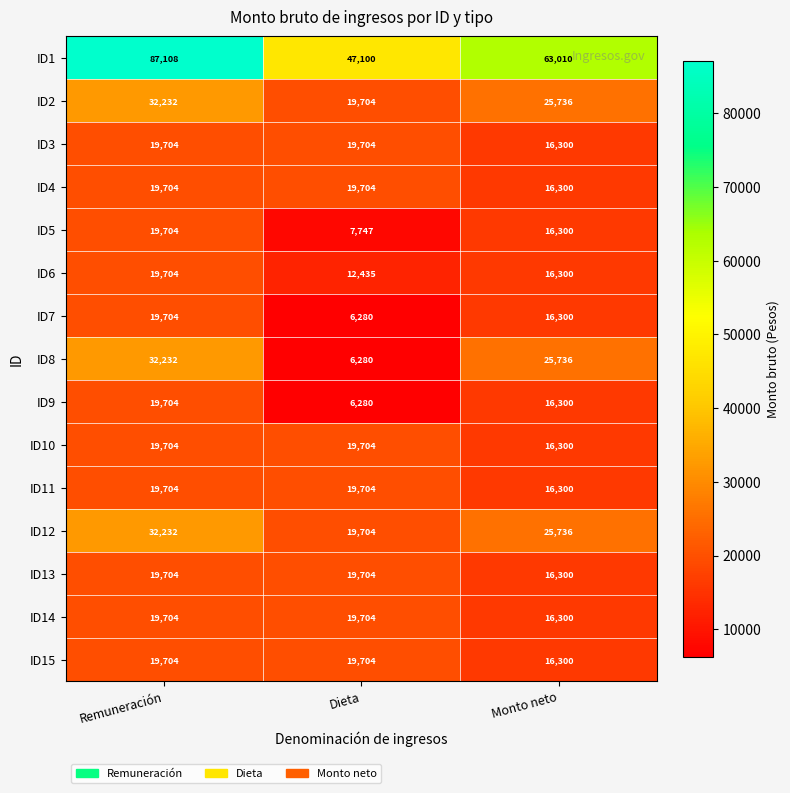

Which series has the largest range (max minus min)?

ID1